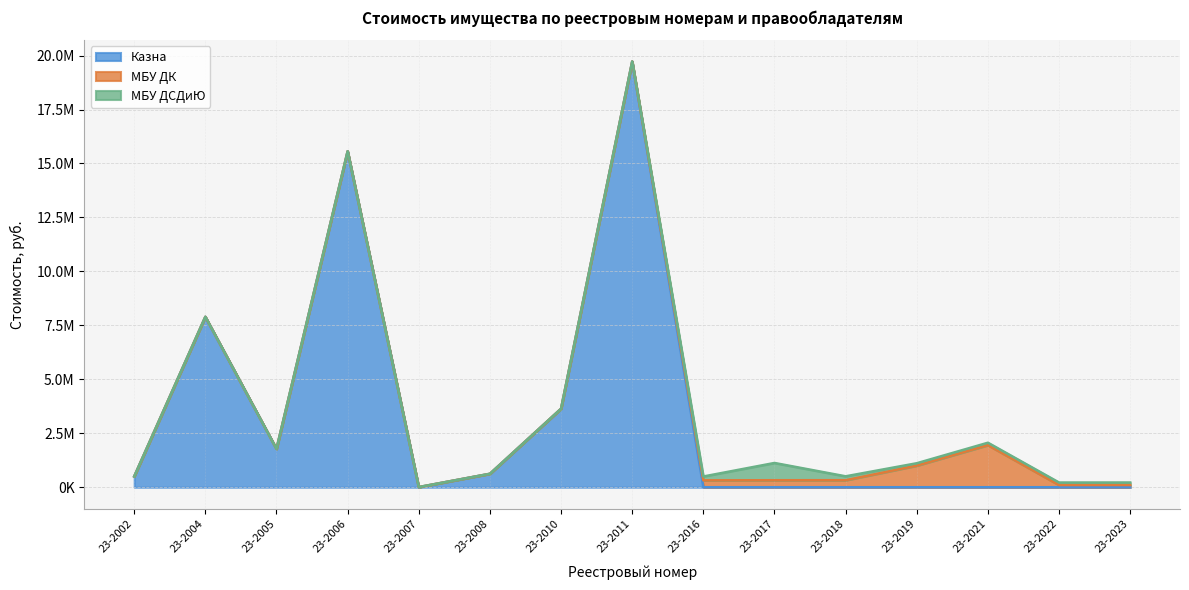

True or false: МБУ ДСДиЮ and МБУ ДК intersect in this chart.

True